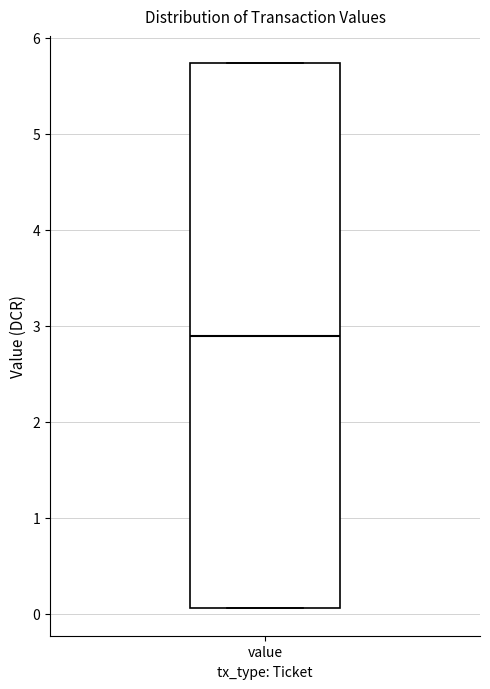

Read this box plot against the y-axis: the position of the median line, the range covered by the box, and the ends of both whiskers. The values are not printed on the chart, so give them approximately, as read against the axis.

median 2.9, box 0.1 to 5.7, whiskers 0.1 to 5.7